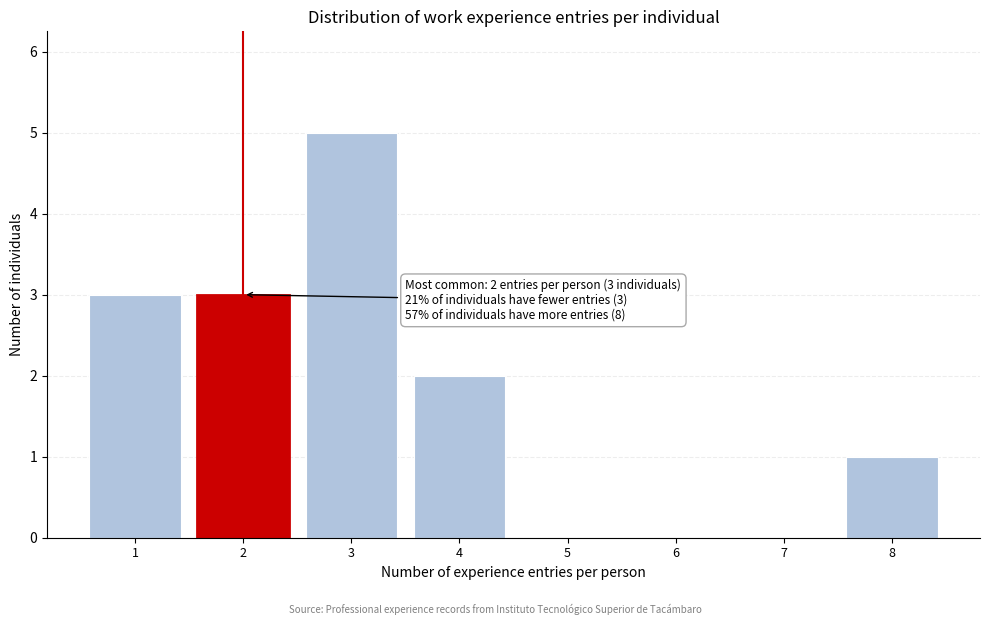

Which range on the x-axis has the tallest bar?

2.5 to 3.5